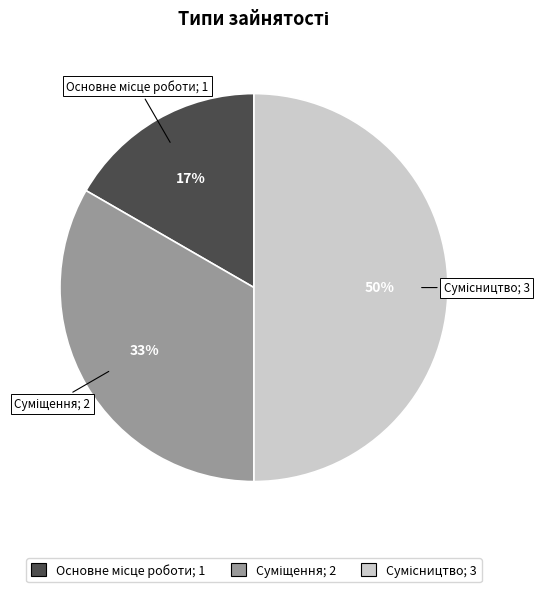

To the nearest percent, what is the average slice percentage?

33%